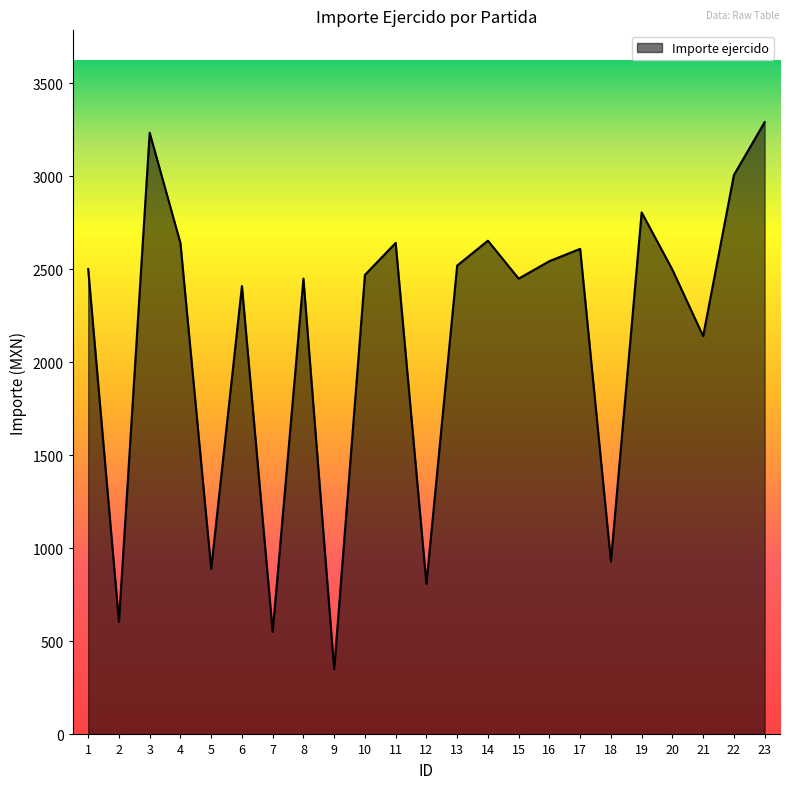

What is the difference between the maximum and minimum values?

2941.0